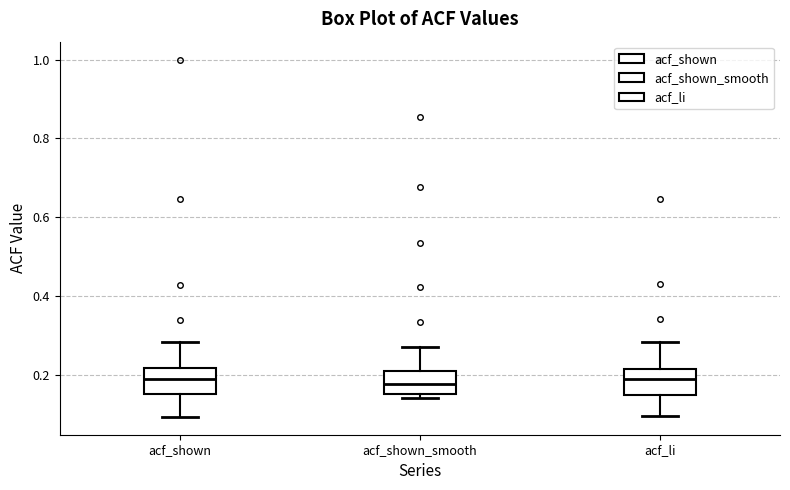

Reading left to right, read every box against the y-axis: the position of its median line, the range the box covers, and the ends of its whiskers. The values are not printed on the chart, so give them approximately, as read against the axis.

acf_shown: median 0.20, box 0.16 to 0.22, whiskers 0.10 to 0.28
acf_shown_smooth: median 0.18, box 0.16 to 0.22, whiskers 0.14 to 0.28
acf_li: median 0.20, box 0.14 to 0.22, whiskers 0.10 to 0.28